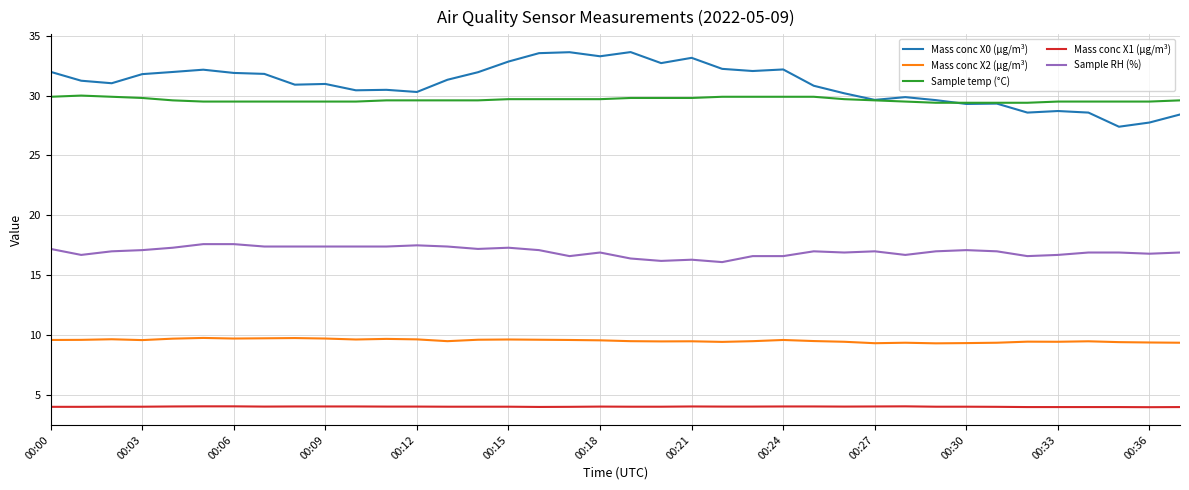

Which series has the widest spread of values?

Mass conc X0 (μg/m³)